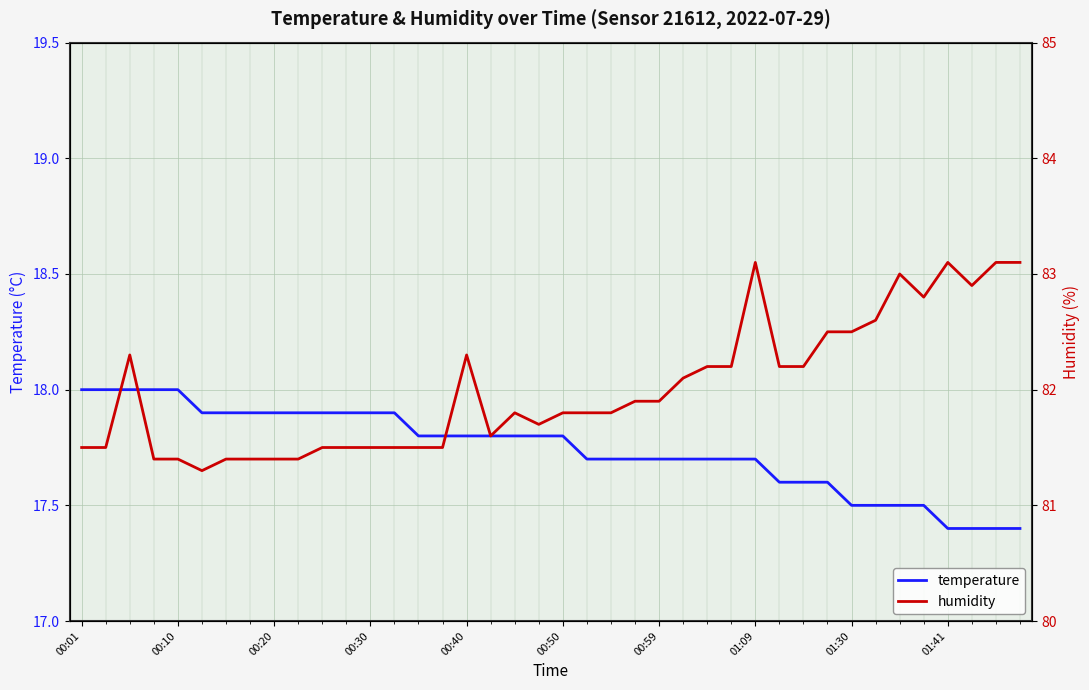

Which series has the largest total across all categories?

humidity